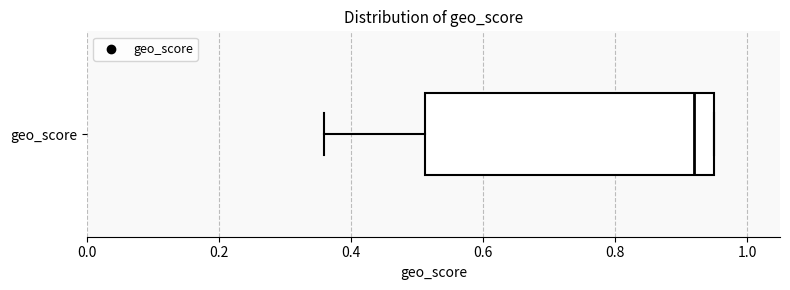

Where does the left whisker of the box for geo_score end on the x-axis? The values are not printed on the chart, so give them approximately, as read against the axis.

0.36